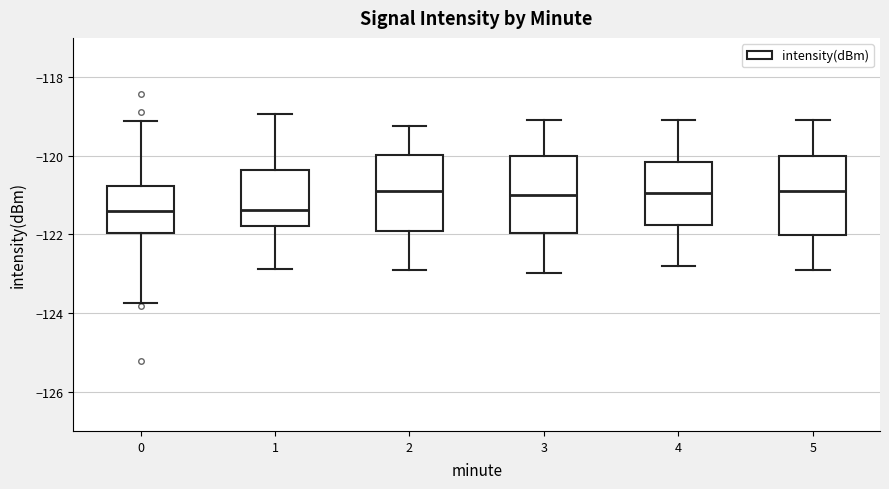

Reading left to right, read every box against the y-axis: the position of its median line, the range the box covers, and the ends of its whiskers. The values are not printed on the chart, so give them approximately, as read against the axis.

0: median -121.4, box -122.0 to -120.8, whiskers -123.8 to -119.2
1: median -121.4, box -121.8 to -120.4, whiskers -122.8 to -119.0
2: median -121.0, box -122.0 to -120.0, whiskers -123.0 to -119.2
3: median -121.0, box -122.0 to -120.0, whiskers -123.0 to -119.0
4: median -121.0, box -121.8 to -120.2, whiskers -122.8 to -119.0
5: median -120.8, box -122.0 to -120.0, whiskers -122.8 to -119.0